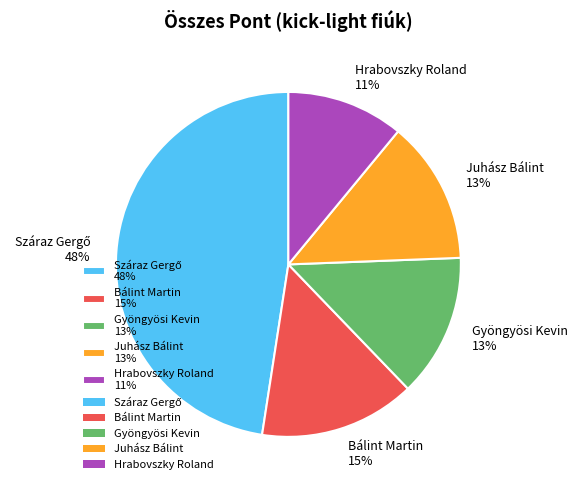

What is the smallest slice in the pie chart?

Hrabovszky Roland